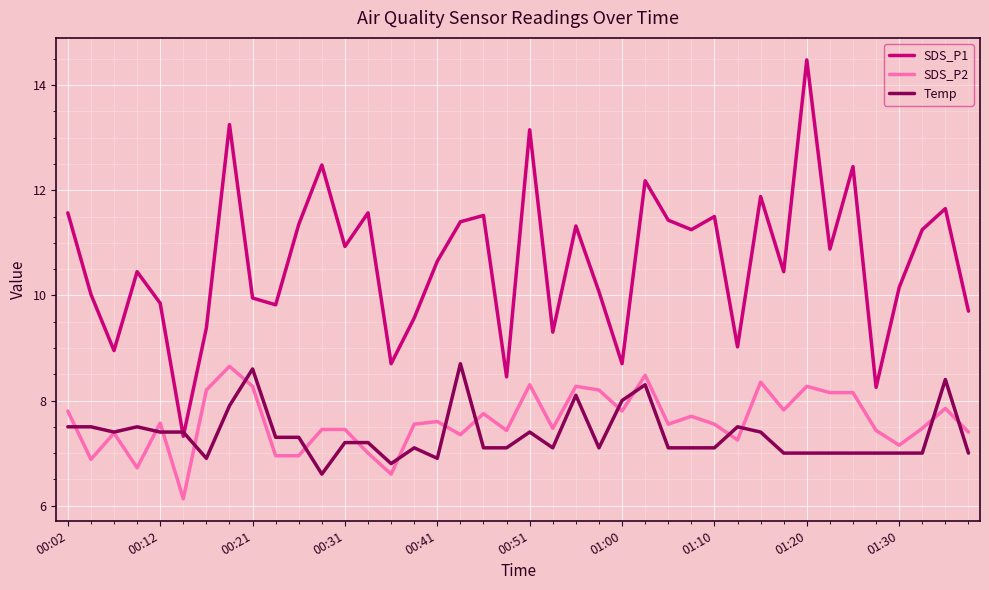

Which series has the largest total across all categories?

SDS_P1